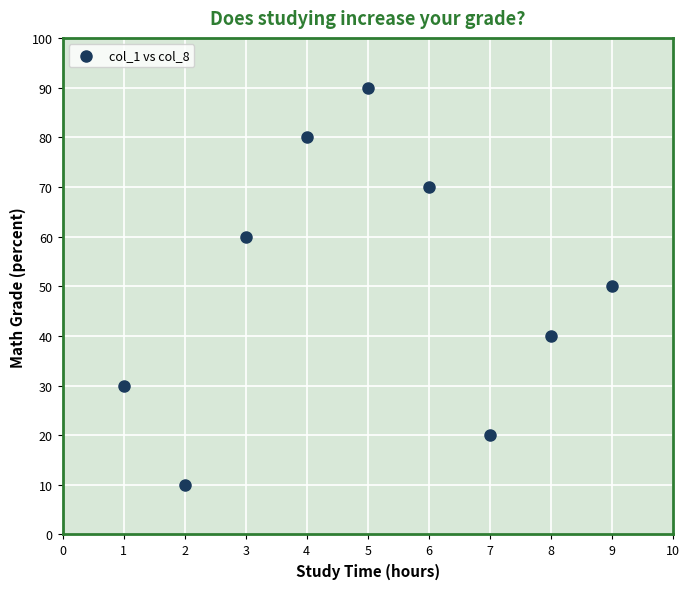

What is the average Y value?

50